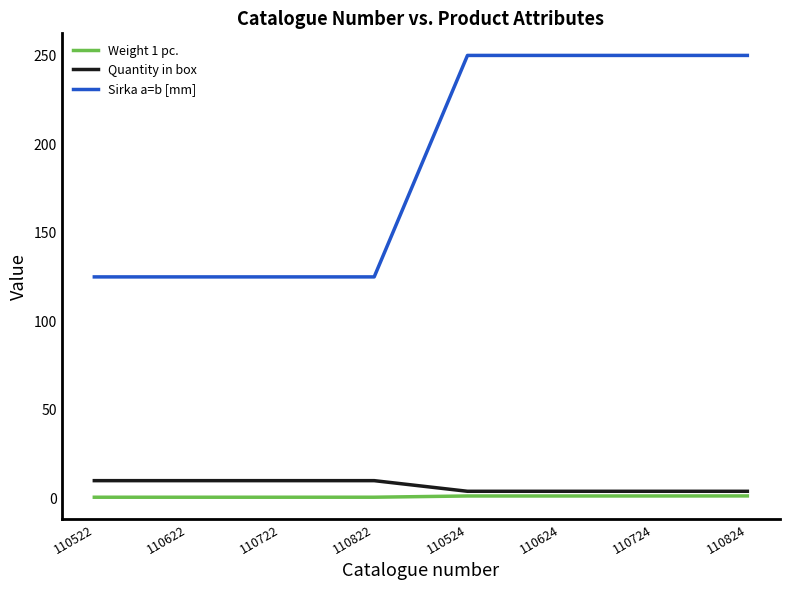

Which series has the widest spread of values?

Sirka a=b [mm]